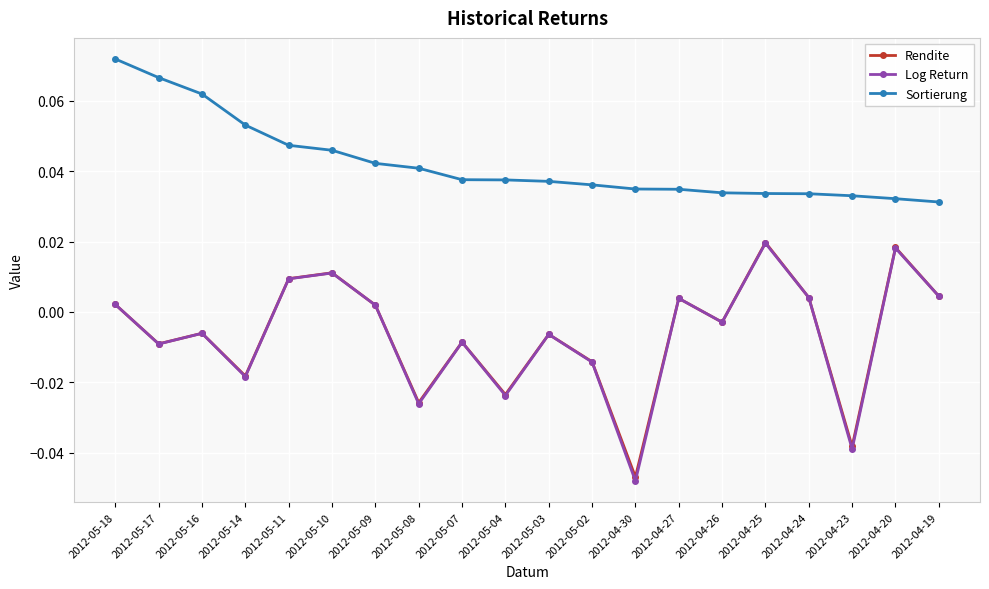

The value of Rendite at 2012-04-30 is -0.1. True or false?

False